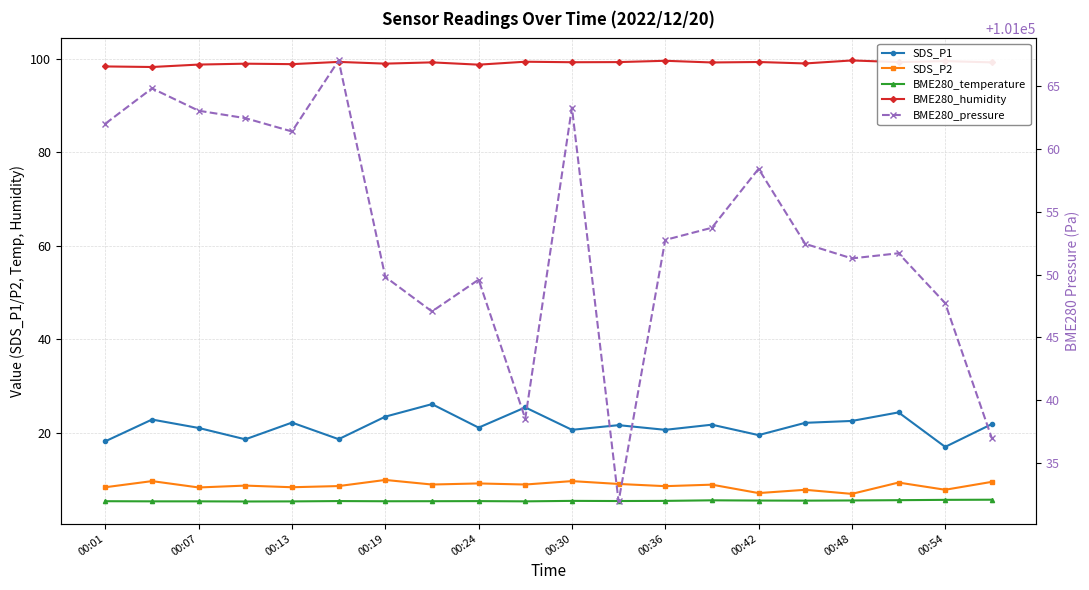

What is the difference between the highest and lowest values at 00:01?

101056.7